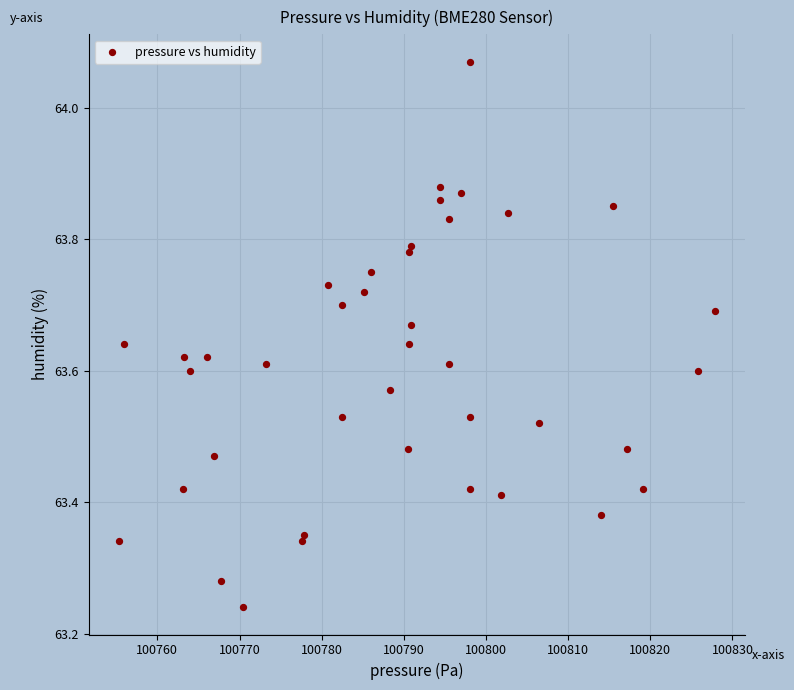

What is the range of X values (max minus min)?

72.6